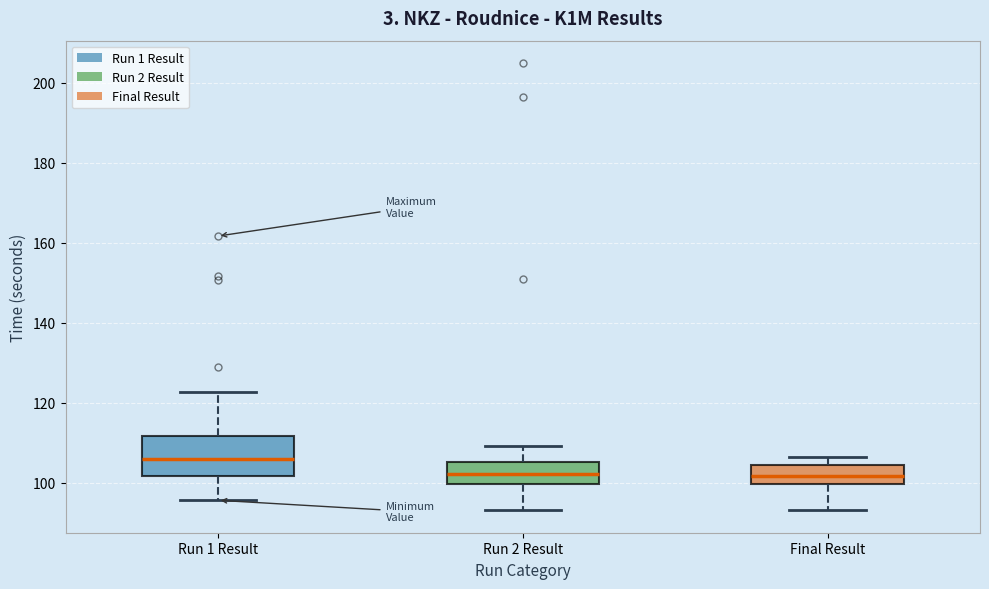

Reading left to right, transcribe this box plot: for each box, give where its median line is, the range the box spans, and where its two whiskers end, as read against the y-axis. The values are not printed on the chart, so give them approximately, as read against the axis.

Run 1 Result: median 106, box 102 to 112, whiskers 96 to 122
Run 2 Result: median 102, box 100 to 106, whiskers 94 to 110
Final Result: median 102, box 100 to 104, whiskers 94 to 106